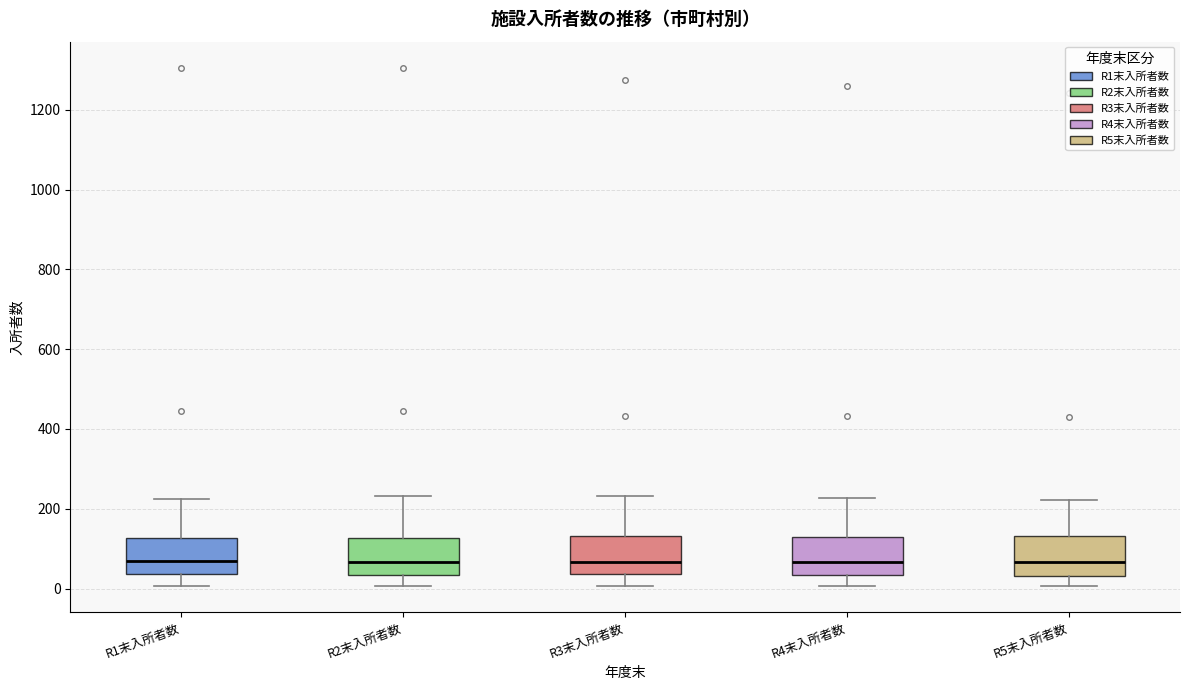

Reading left to right, transcribe this box plot: for each box, give where its median line is, the range the box spans, and where its two whiskers end, as read against the y-axis. The values are not printed on the chart, so give them approximately, as read against the axis.

R1末入所者数: median 60, box 40 to 120, whiskers 0 to 220
R2末入所者数: median 60, box 40 to 120, whiskers 0 to 240
R3末入所者数: median 60, box 40 to 140, whiskers 0 to 240
R4末入所者数: median 60, box 40 to 120, whiskers 0 to 220
R5末入所者数: median 60, box 40 to 140, whiskers 0 to 220